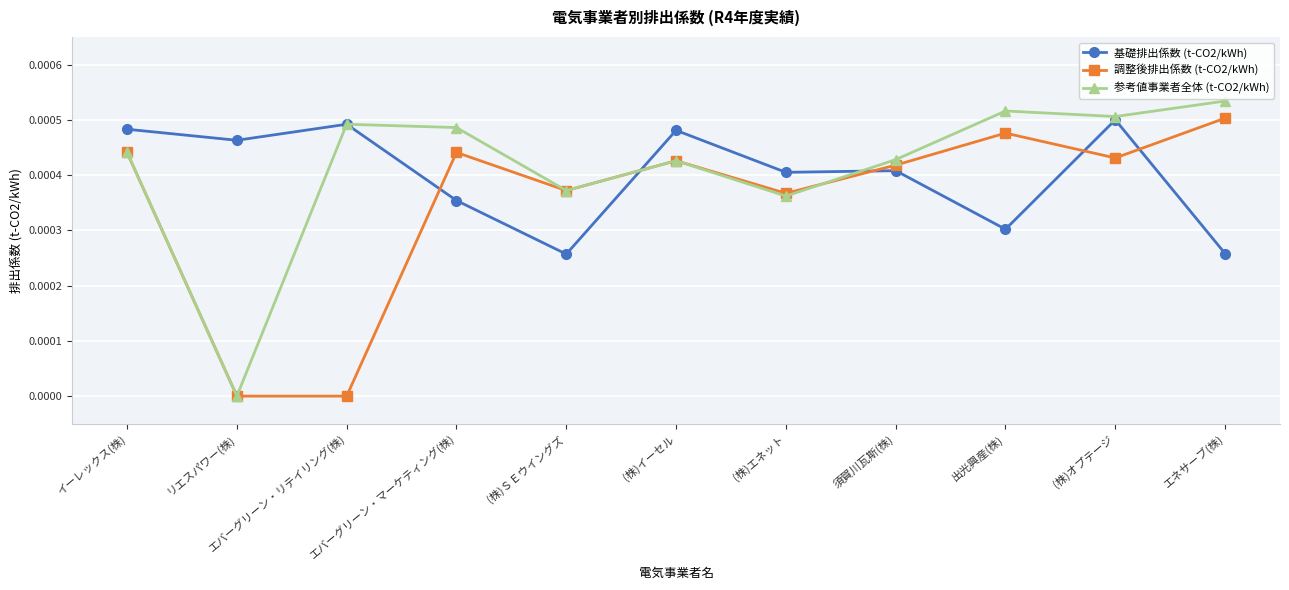

True or false: 基礎排出係数 (t-CO2/kWh) and 参考値事業者全体 (t-CO2/kWh) cross at least once.

True